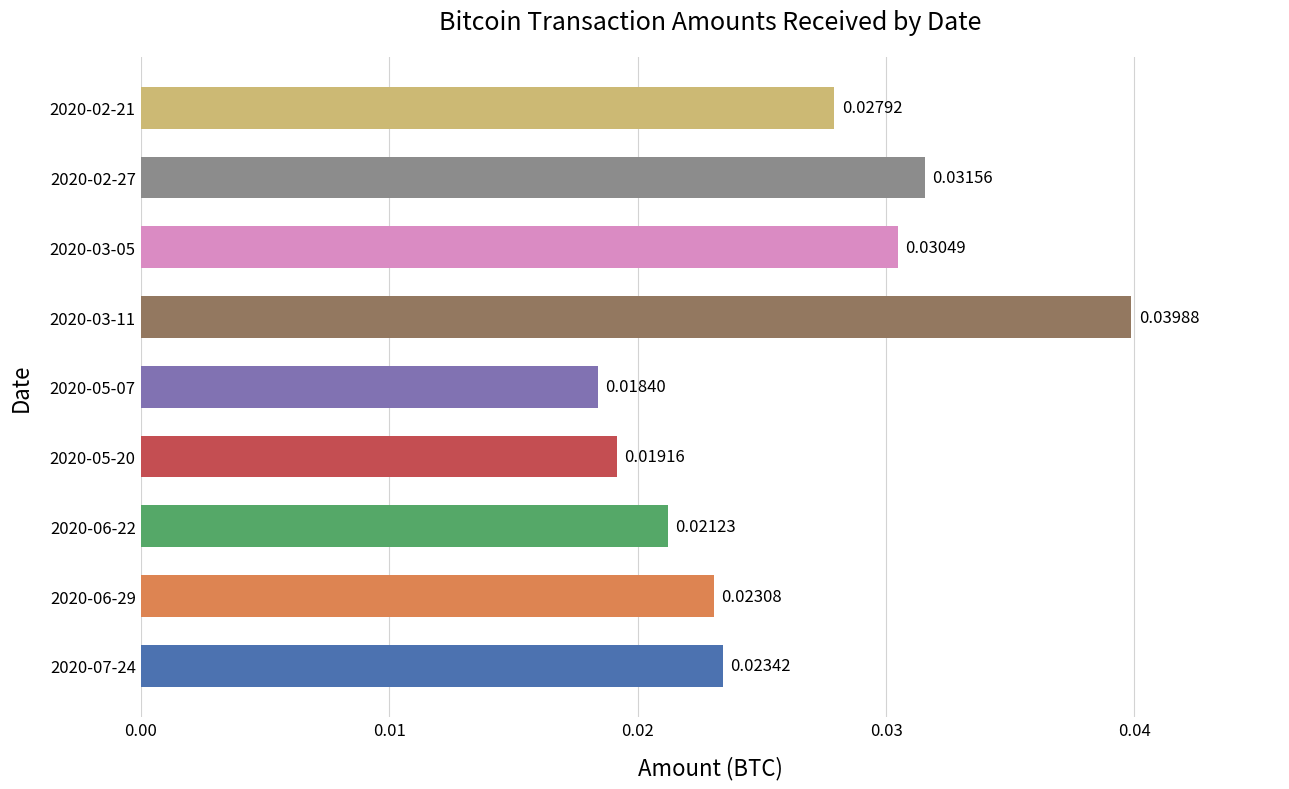

Rank the categories by value from lowest to highest.

2020-05-07, 2020-05-20, 2020-06-22, 2020-06-29, 2020-07-24, 2020-02-21, 2020-03-05, 2020-02-27, 2020-03-11